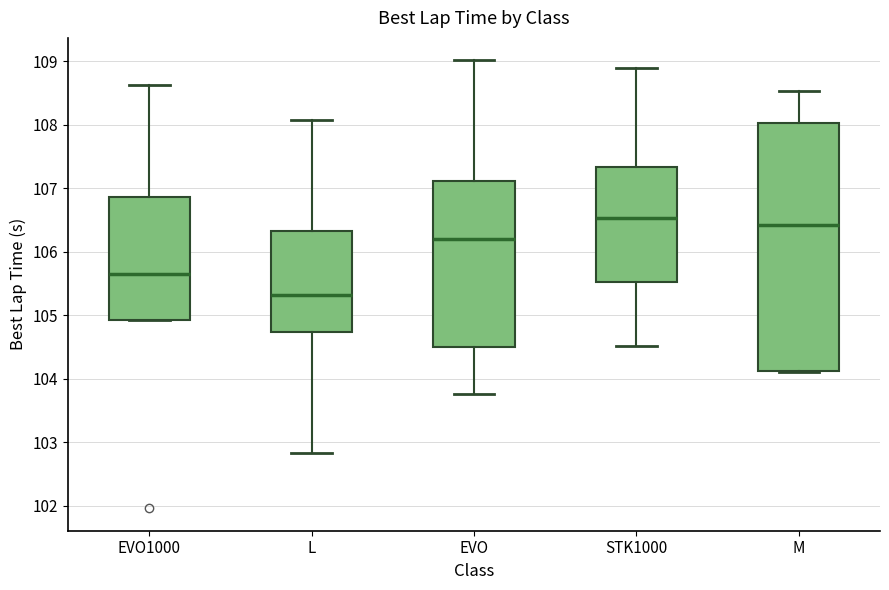

Comparing the boxes themselves (not the whiskers), which one is the tallest?

M